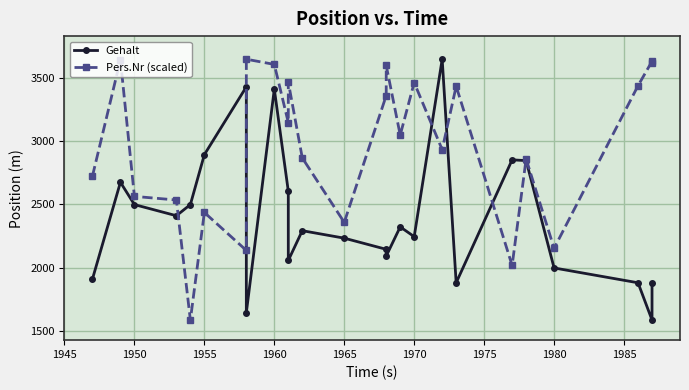

How many interior local peaks does the Gehalt series have?

7